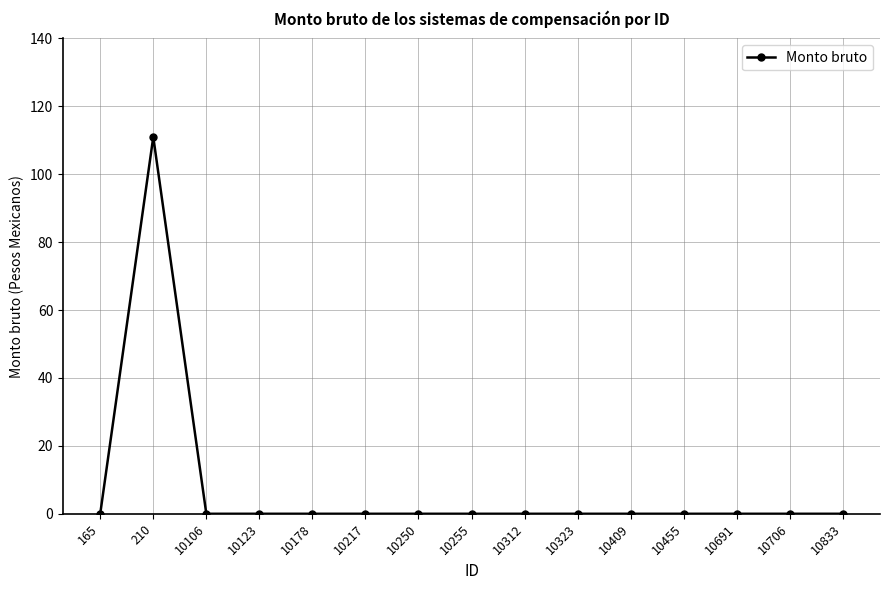

At which category does the chart reach its peak across all series?

210